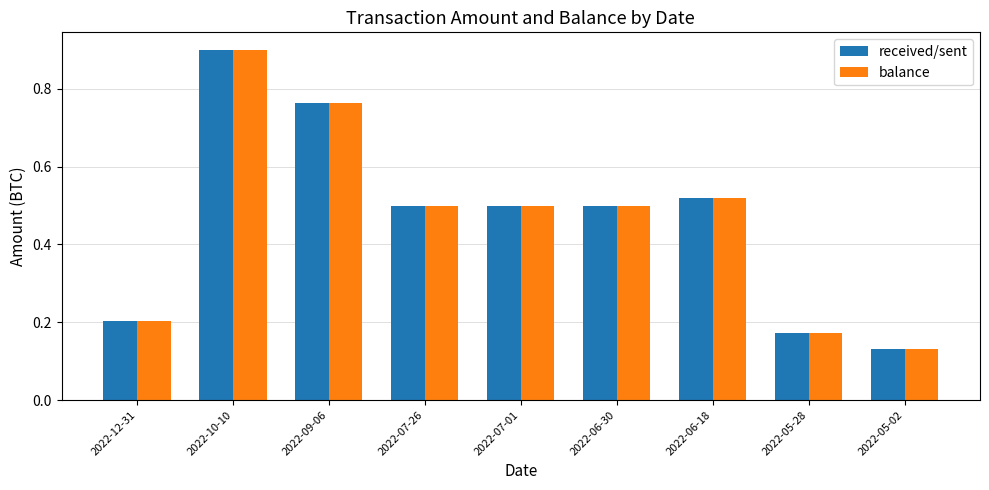

At which label is received/sent closest to 0?

2022-05-02